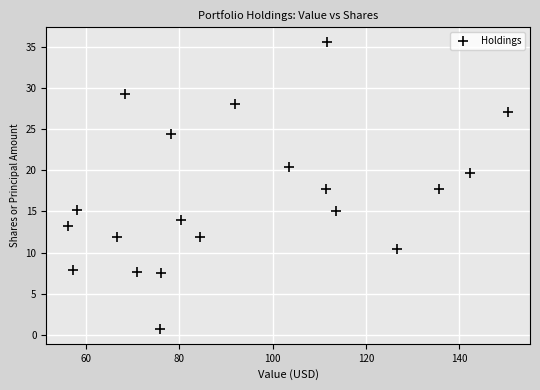

What is the range of X values (max minus min)?

94.3